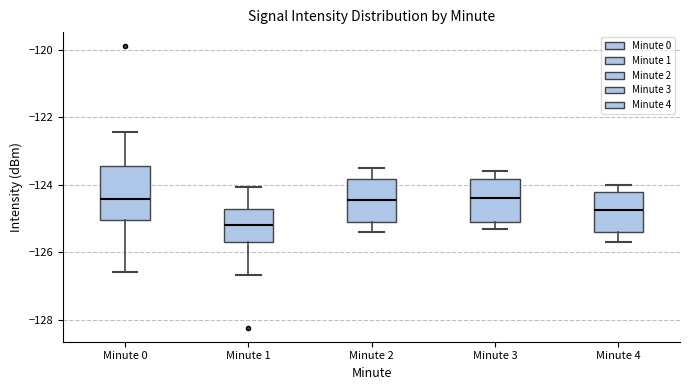

Reading left to right, read every box against the y-axis: the position of its median line, the range the box covers, and the ends of its whiskers. The values are not printed on the chart, so give them approximately, as read against the axis.

Minute 0: median -124.4, box -125.0 to -123.4, whiskers -126.6 to -122.4
Minute 1: median -125.2, box -125.6 to -124.8, whiskers -126.6 to -124.0
Minute 2: median -124.4, box -125.0 to -123.8, whiskers -125.4 to -123.4
Minute 3: median -124.4, box -125.0 to -123.8, whiskers -125.2 to -123.6
Minute 4: median -124.8, box -125.4 to -124.2, whiskers -125.6 to -124.0